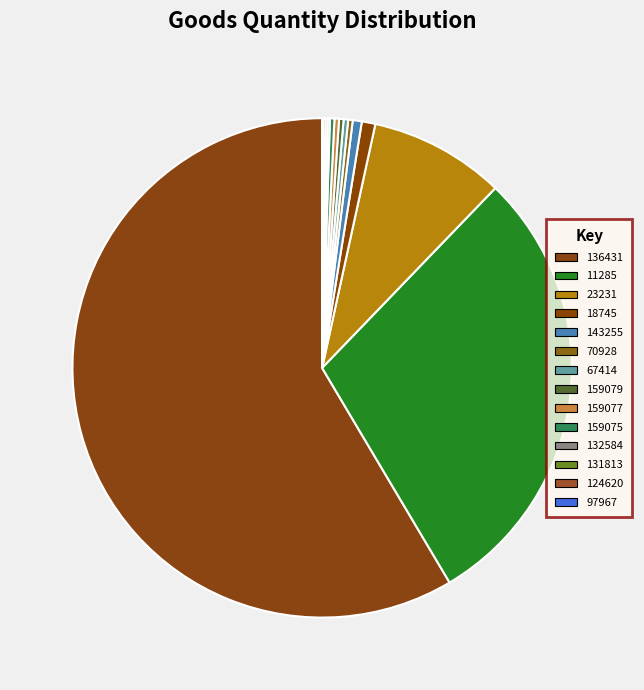

Rank the categories by value from lowest to highest.

97967, 124620, 131813, 132584, 159079, 159077, 159075, 70928, 67414, 143255, 18745, 23231, 11285, 136431